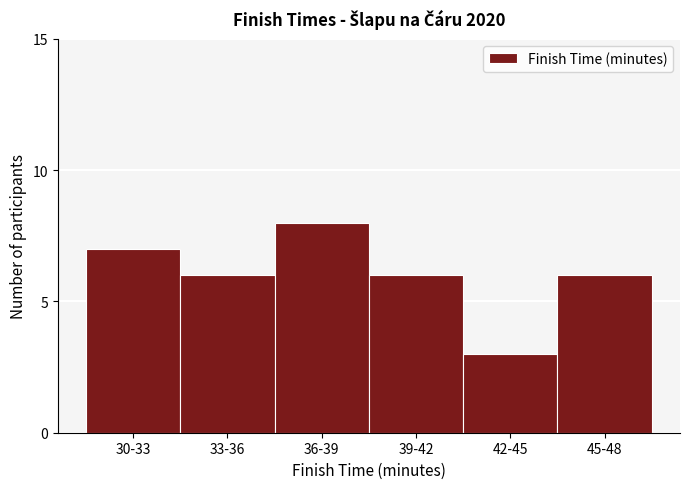

Reading right to left, transcribe all the data shown in this chart.

45-48=6	42-45=3	39-42=6	36-39=8	33-36=6	30-33=7